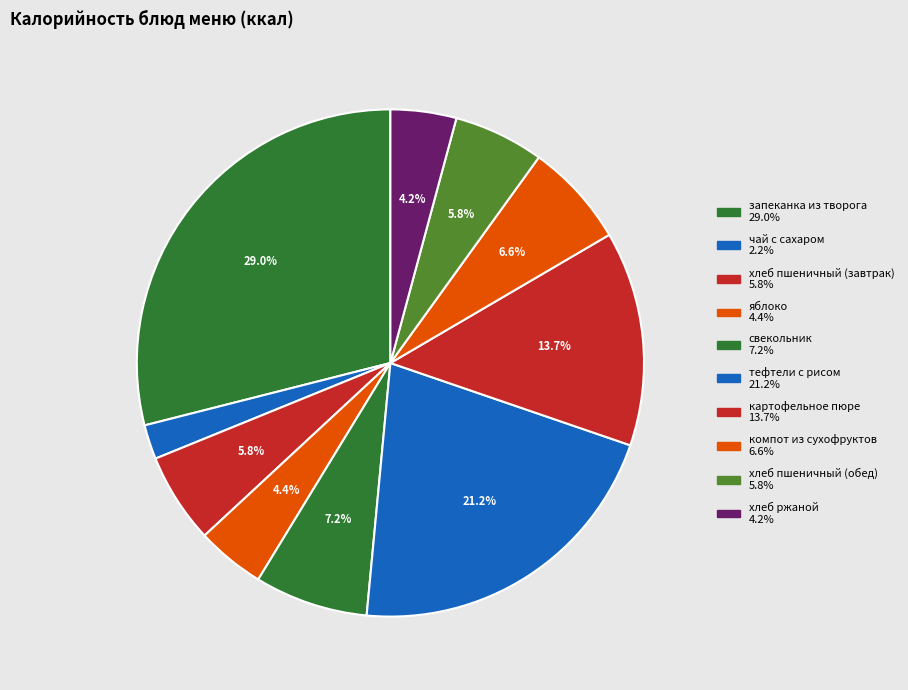

Count the number of slices in the pie.

10